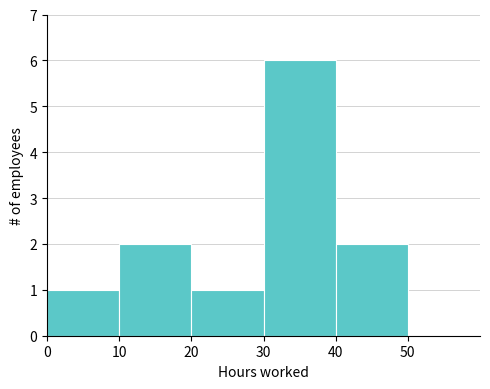

What is the height of the bar covering 30 to 40 on the x-axis? The values are not printed on the chart, so give them approximately, as read against the axis.

6